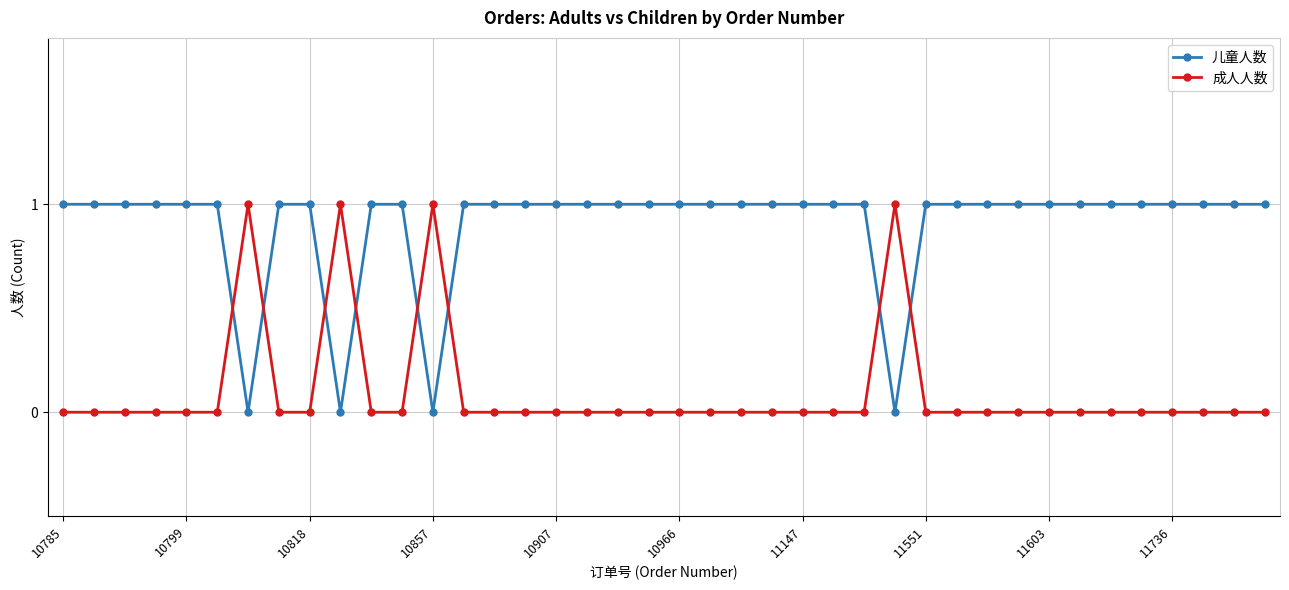

True or false: 儿童人数 and 成人人数 cross at least once.

True